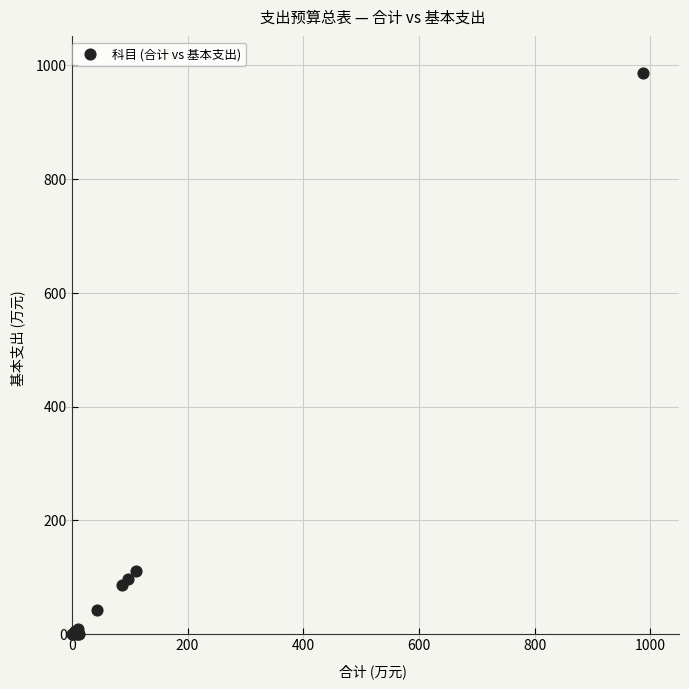

What Y value in the scatter plot is closest to 493?

111.3